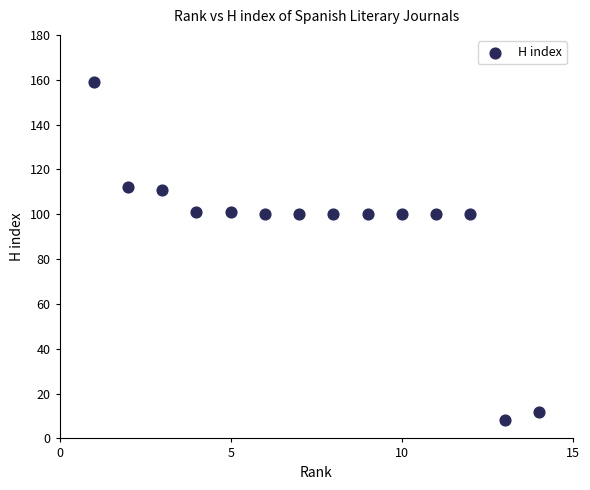

What is the range of Y values (max minus min)?

151